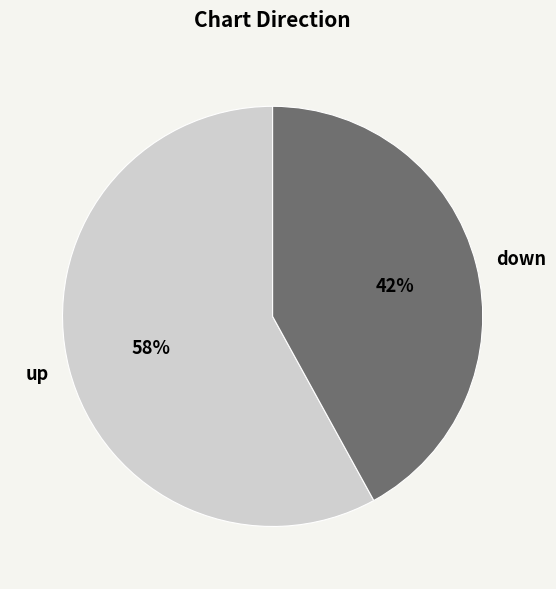

The up slice represents 48% of the pie. True or false?

False